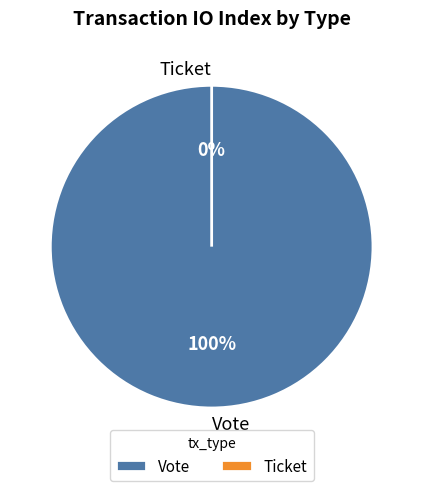

Which has a higher value, Ticket or Vote?

Vote